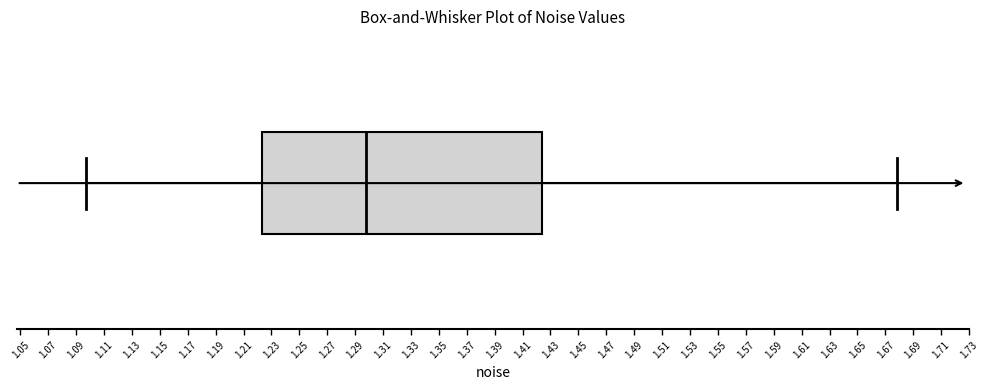

Read this box plot against the x-axis: the position of the median line, the range covered by the box, and the ends of both whiskers. The values are not printed on the chart, so give them approximately, as read against the axis.

median 1.298, box 1.224 to 1.424, whiskers 1.098 to 1.678